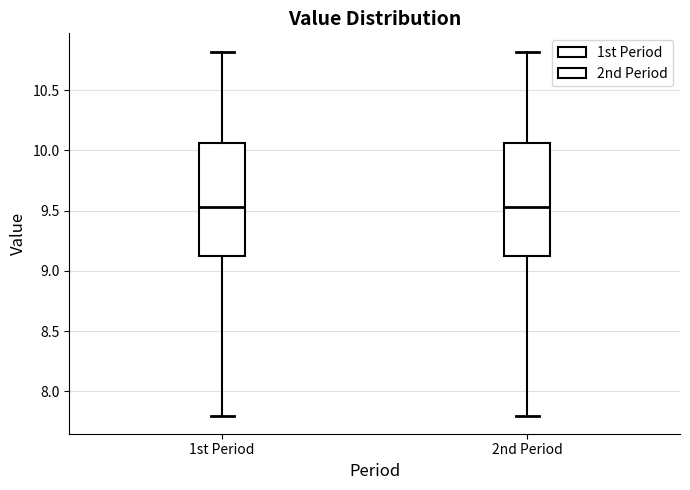

Reading left to right, read every box against the y-axis: the position of its median line, the range the box covers, and the ends of its whiskers. The values are not printed on the chart, so give them approximately, as read against the axis.

1st Period: median 9.55, box 9.10 to 10.05, whiskers 7.80 to 10.80
2nd Period: median 9.55, box 9.10 to 10.05, whiskers 7.80 to 10.80